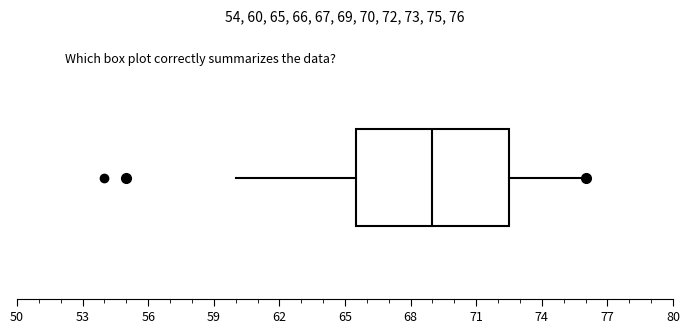

Transcribe this box plot: give where the median line is, the range the box spans, and where the two whiskers end, as read against the x-axis. The values are not printed on the chart, so give them approximately, as read against the axis.

median 69.0, box 65.5 to 72.5, whiskers 60.0 to 76.0